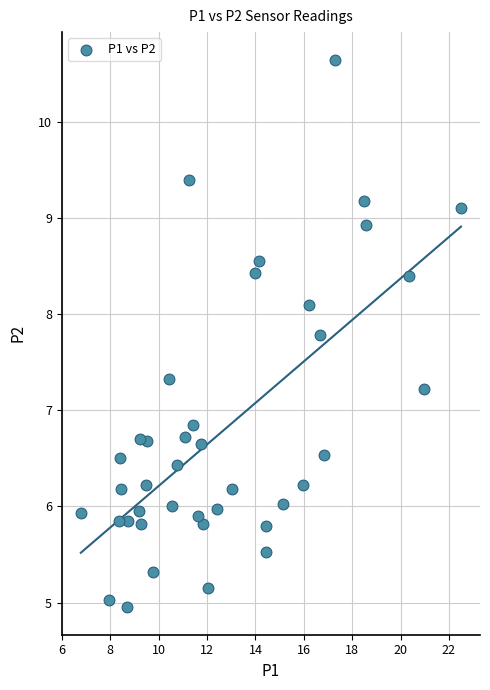

What is the range of Y values (max minus min)?

5.7